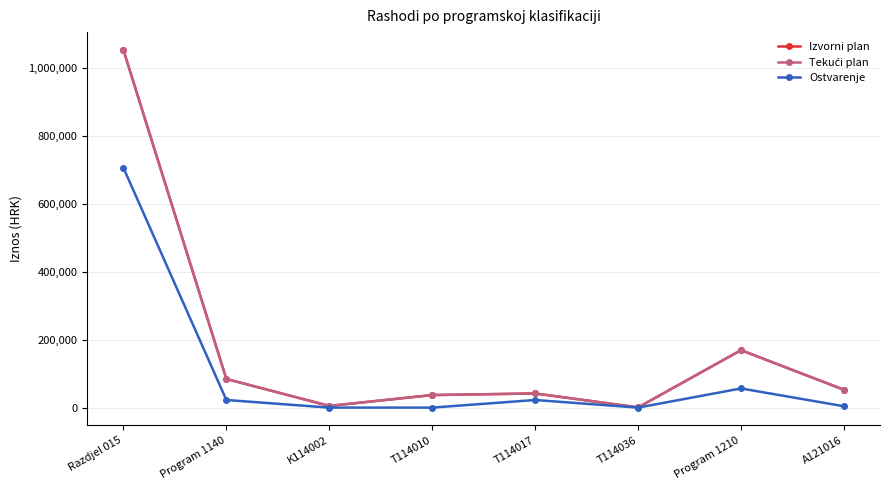

How many interior local valleys does the Izvorni plan series have?

2